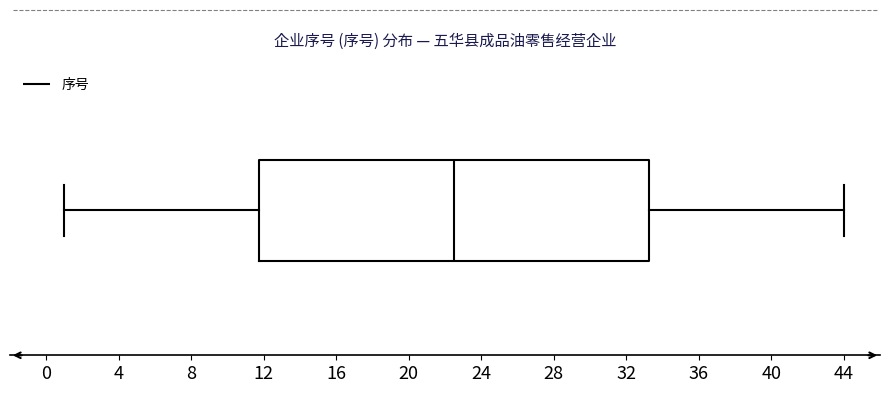

Where does the left whisker of the box end on the x-axis? The values are not printed on the chart, so give them approximately, as read against the axis.

1.0